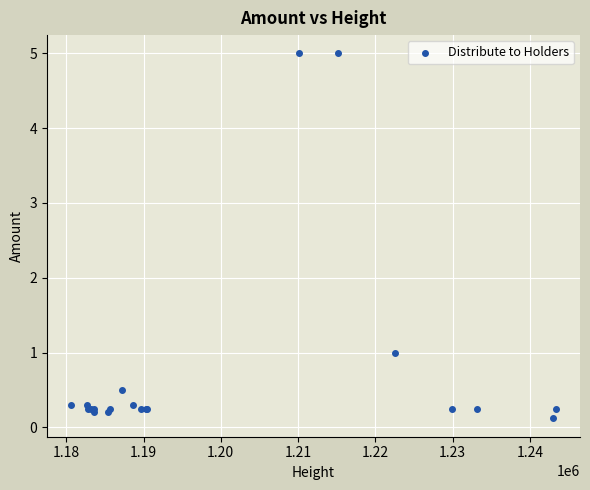

What Y value in the scatter plot is closest to 2?

1.0